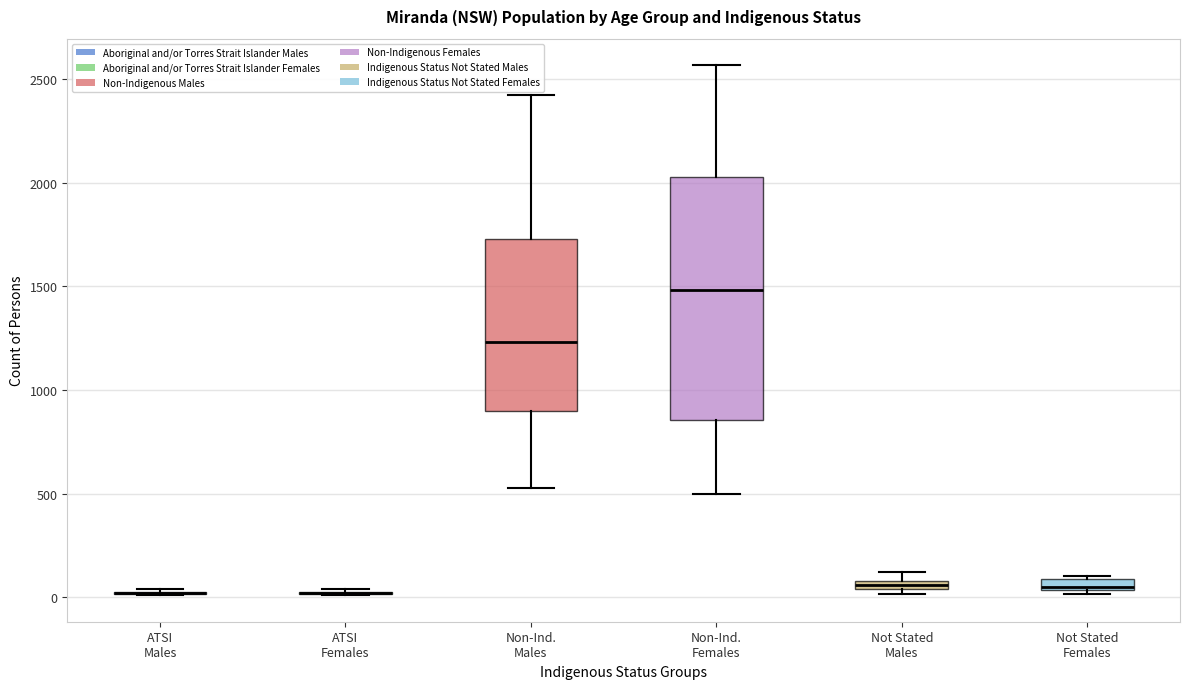

Comparing the boxes themselves (not the whiskers), which one is the tallest?

Non-Ind. Females